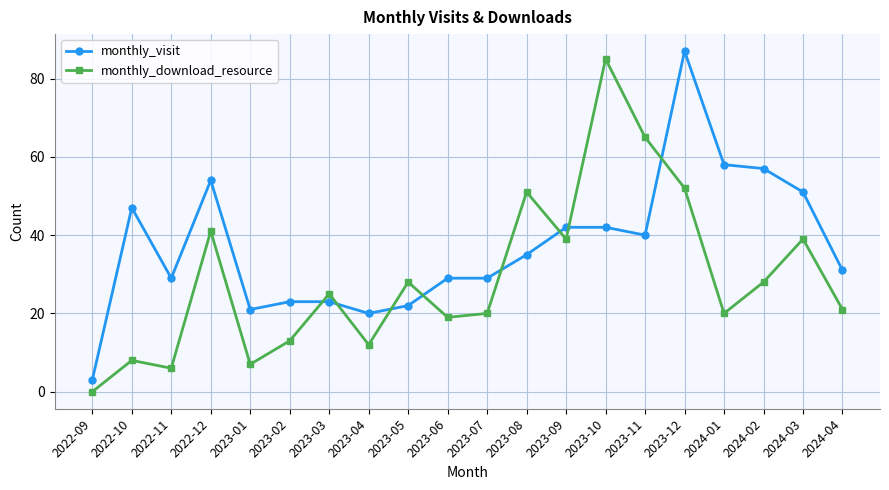

What is the difference between the monthly_download_resource values at 2022-09 and 2024-03?

39